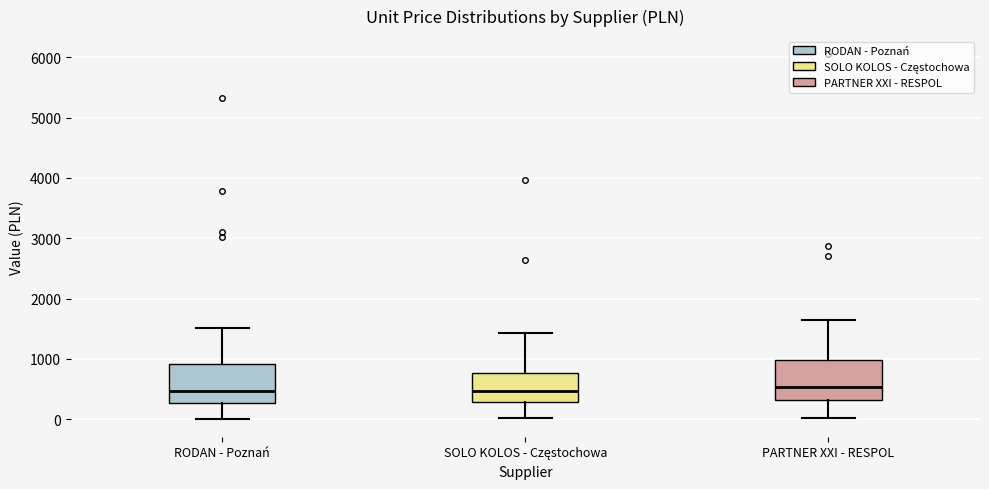

Reading left to right, read every box against the y-axis: the position of its median line, the range the box covers, and the ends of its whiskers. The values are not printed on the chart, so give them approximately, as read against the axis.

RODAN - Poznań: median 500, box 300 to 900, whiskers 0 to 1500
SOLO KOLOS - Częstochowa: median 500, box 300 to 800, whiskers 0 to 1400
PARTNER XXI - RESPOL: median 500, box 300 to 1000, whiskers 0 to 1600